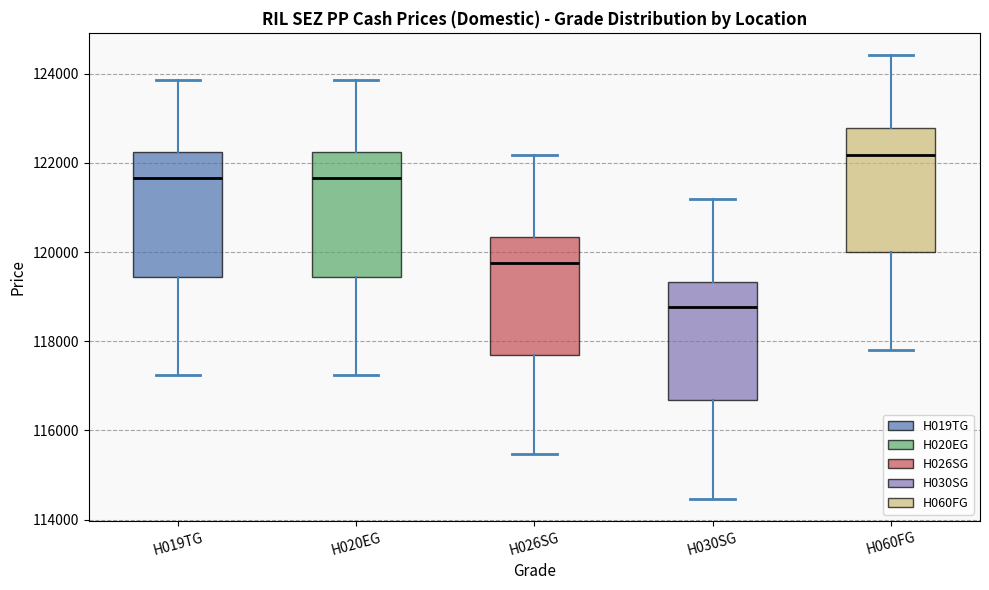

Which box has the lowest median line?

H030SG